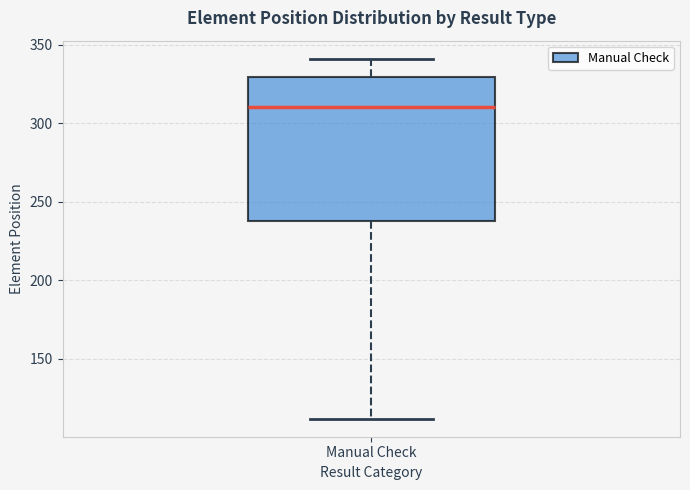

Read this box plot against the y-axis: the position of the median line, the range covered by the box, and the ends of both whiskers. The values are not printed on the chart, so give them approximately, as read against the axis.

median 310, box 240 to 330, whiskers 110 to 340